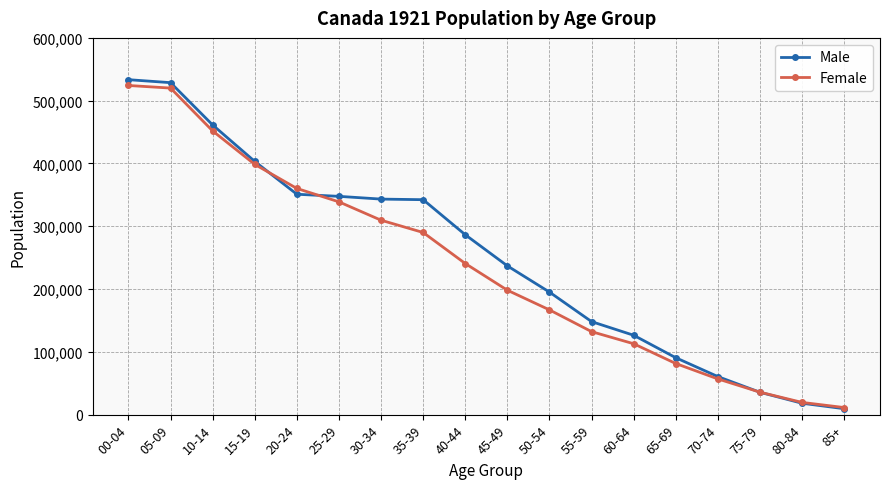

Which series changed the most between 10-14 and 15-19?

Male